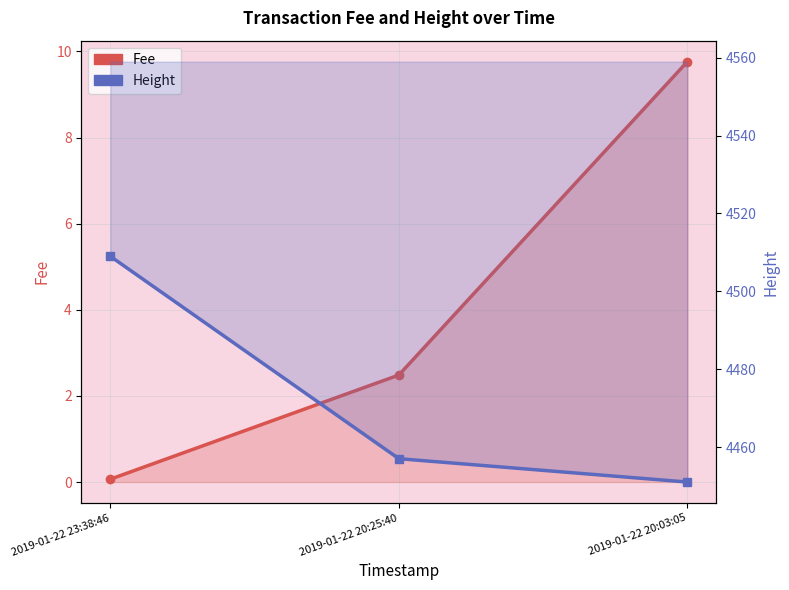

Read the Fee value at 2019-01-22 20:25:40.

2.5